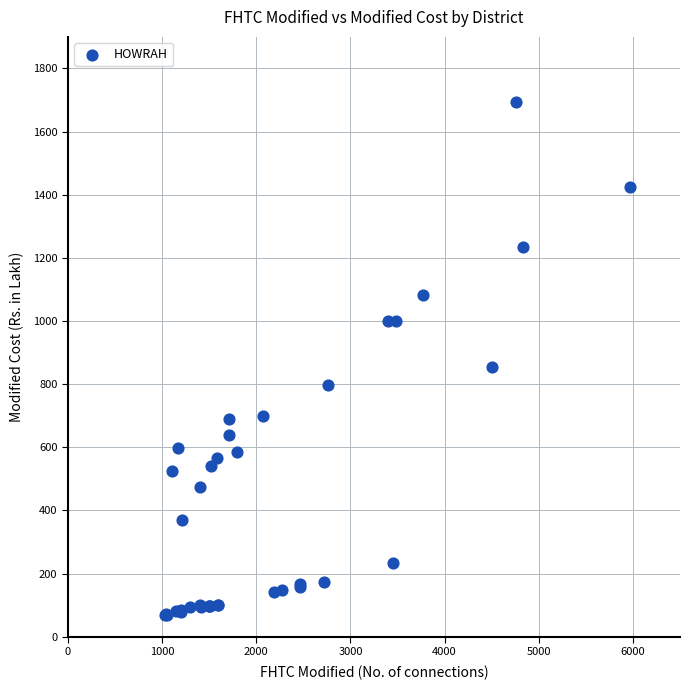

What Y value in the scatter plot is closest to 880?

853.2